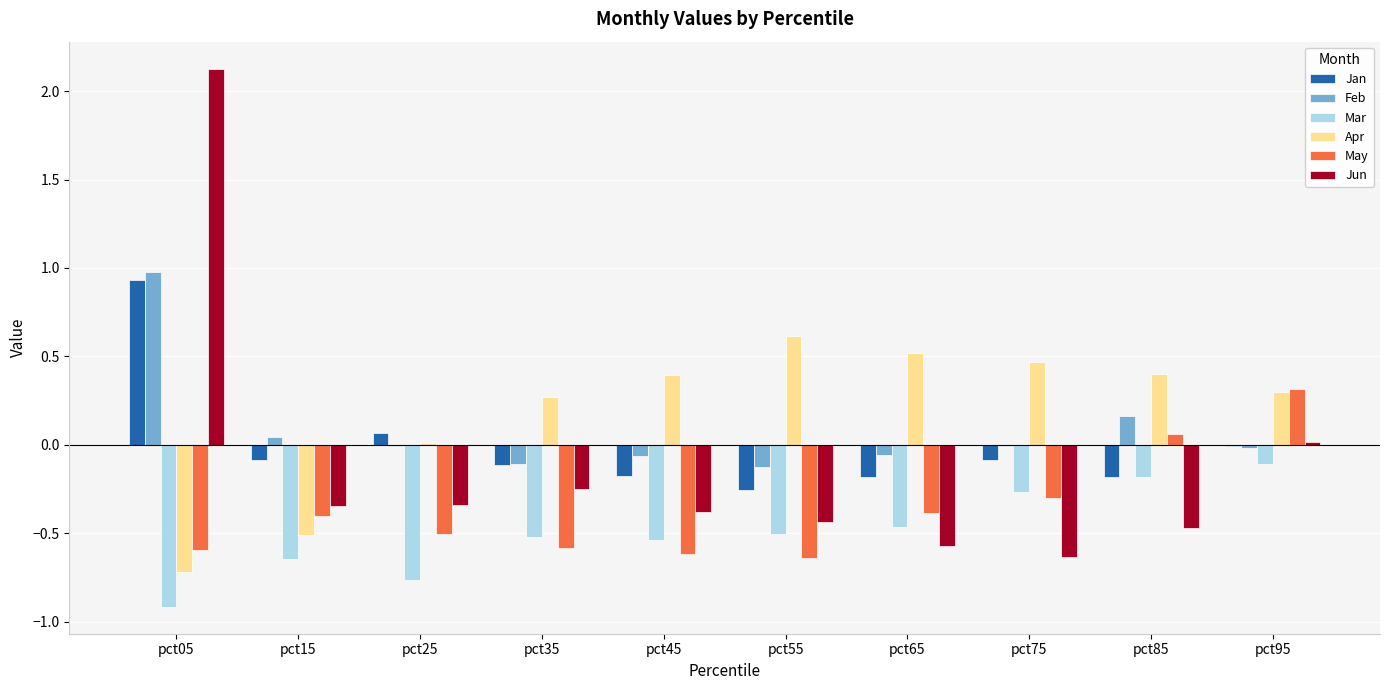

Are the bars horizontal?

No